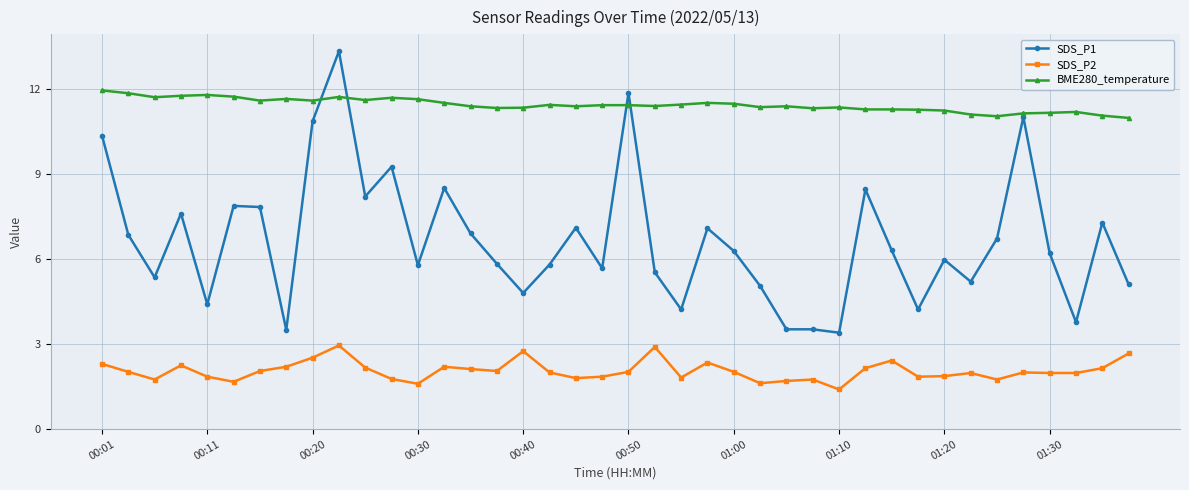

Which series has the largest range (max minus min)?

SDS_P1